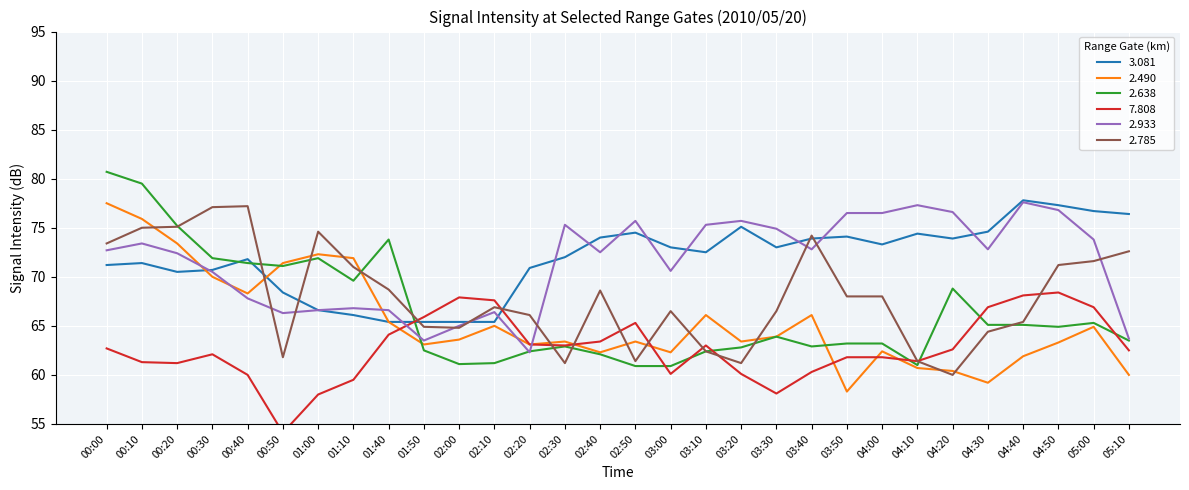

What are all the series names shown in the legend?

  3.081,   2.490,   2.638,   7.808,   2.933,   2.785